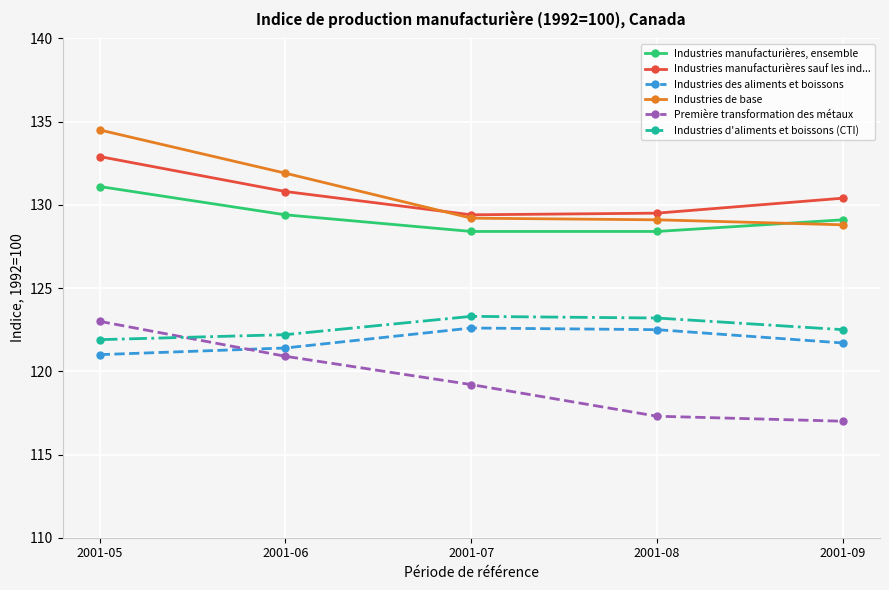

True or false: Première transformation des métaux has a value of 32.2 at 2001-08.

False